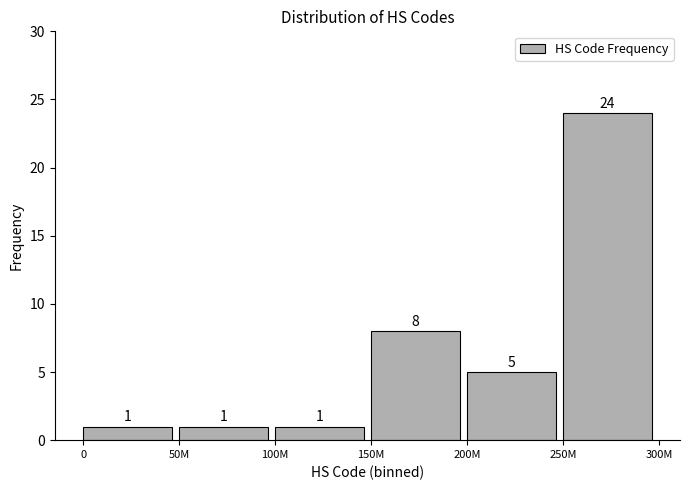

Reading left to right, what are all the values shown in this chart?

0=1	50M=1	100M=1	150M=8	200M=5	250M=24